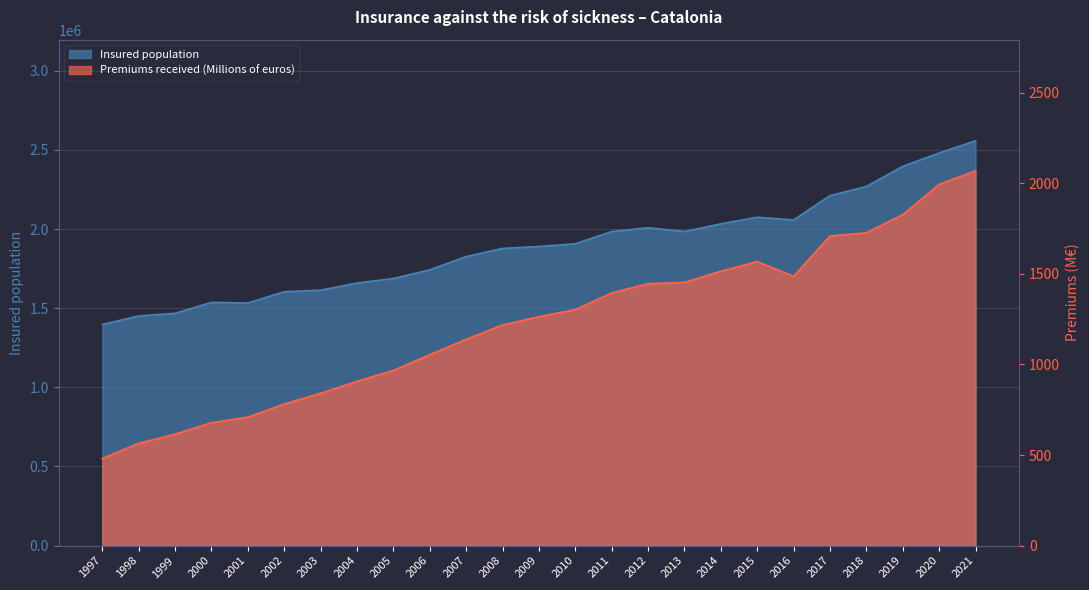

What is the difference between the second highest and minimum values in the Premiums received (Millions of euros) series?

1513.7